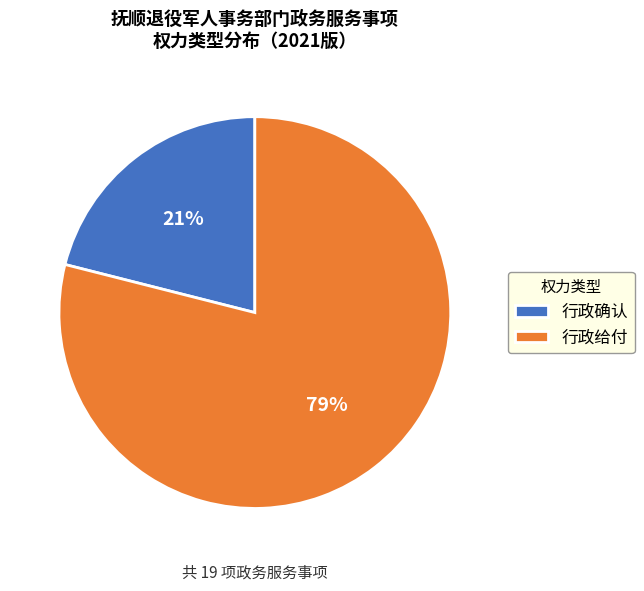

To the nearest percent, what is the difference between the 行政给付 and 行政确认 slice percentages?

58%